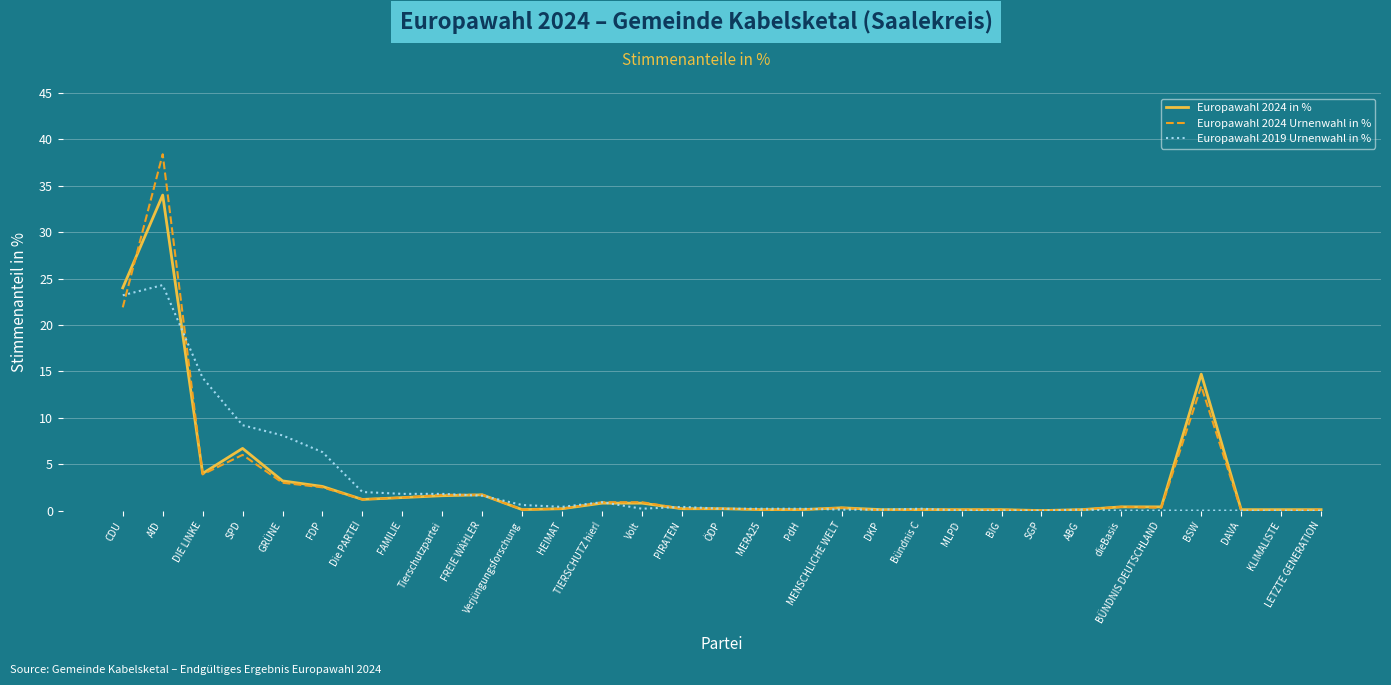

What position from the left is Bündnis C?

21